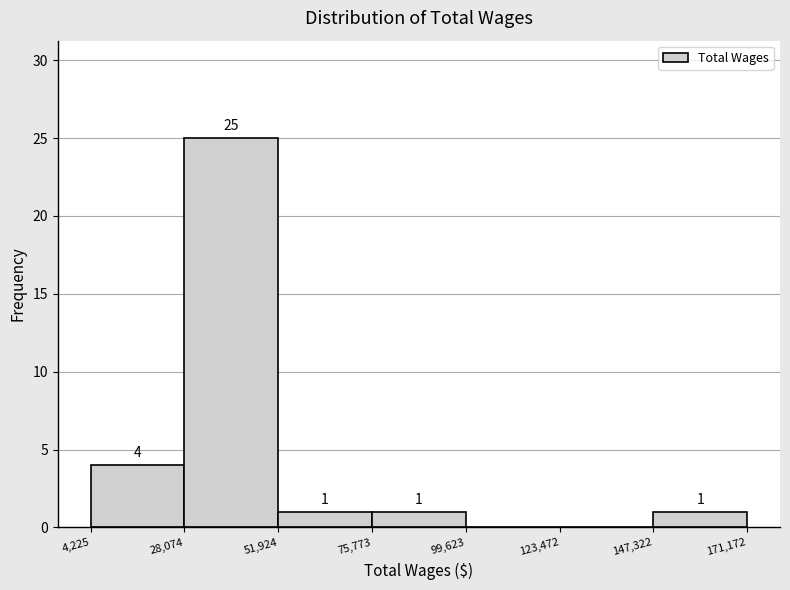

Over which range of the x-axis is the bar tallest?

28,074 to 51,924